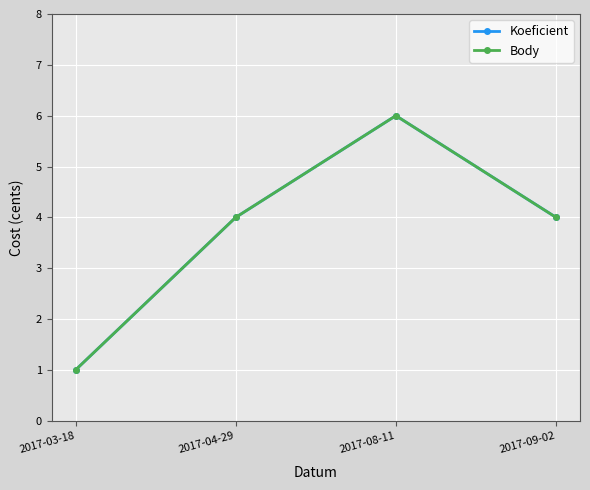

Is it true that Koeficient equals 6 at 2017-04-29?

False